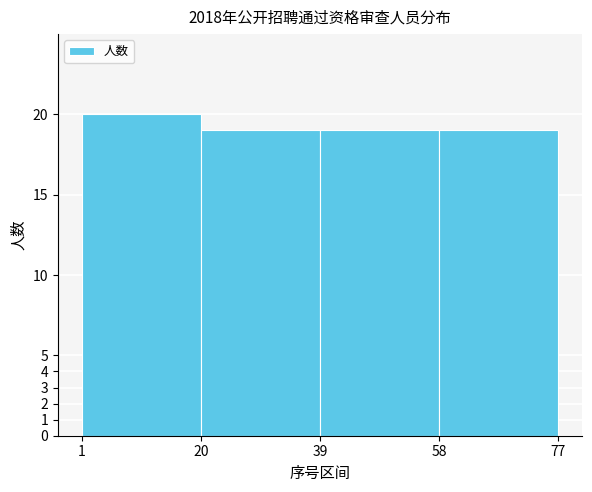

Reading left to right, transcribe this chart: for each bar, give the range it covers on the x-axis and its height. The values are not printed on the chart, so give them approximately, as read against the axis.

1 to 20: 20
20 to 39: 19
39 to 58: 19
58 to 77: 19